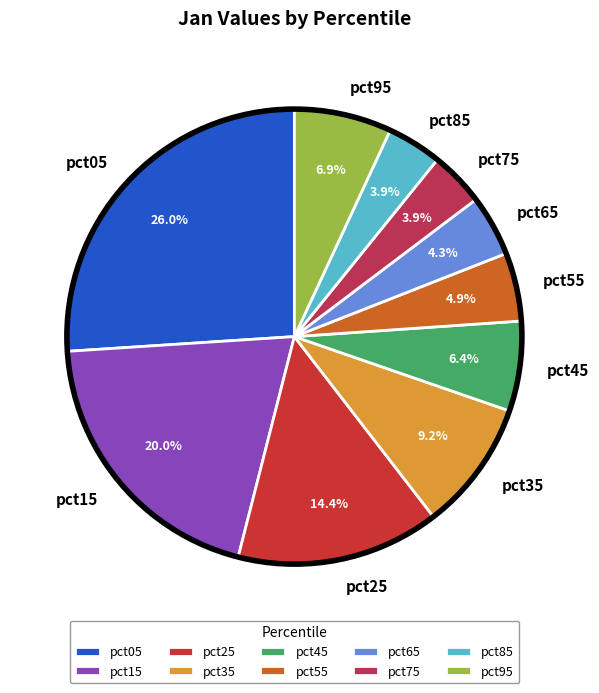

To the nearest percent, what portion does pct85 represent?

4%